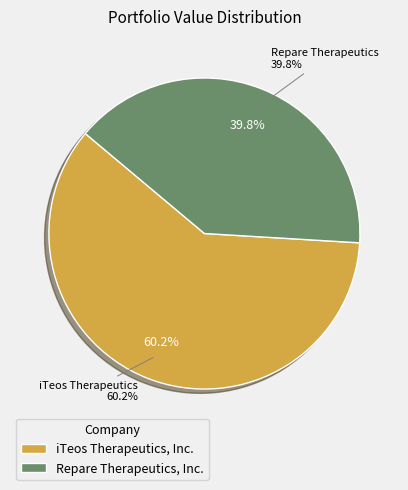

To the nearest percent, what is the average slice percentage?

50%